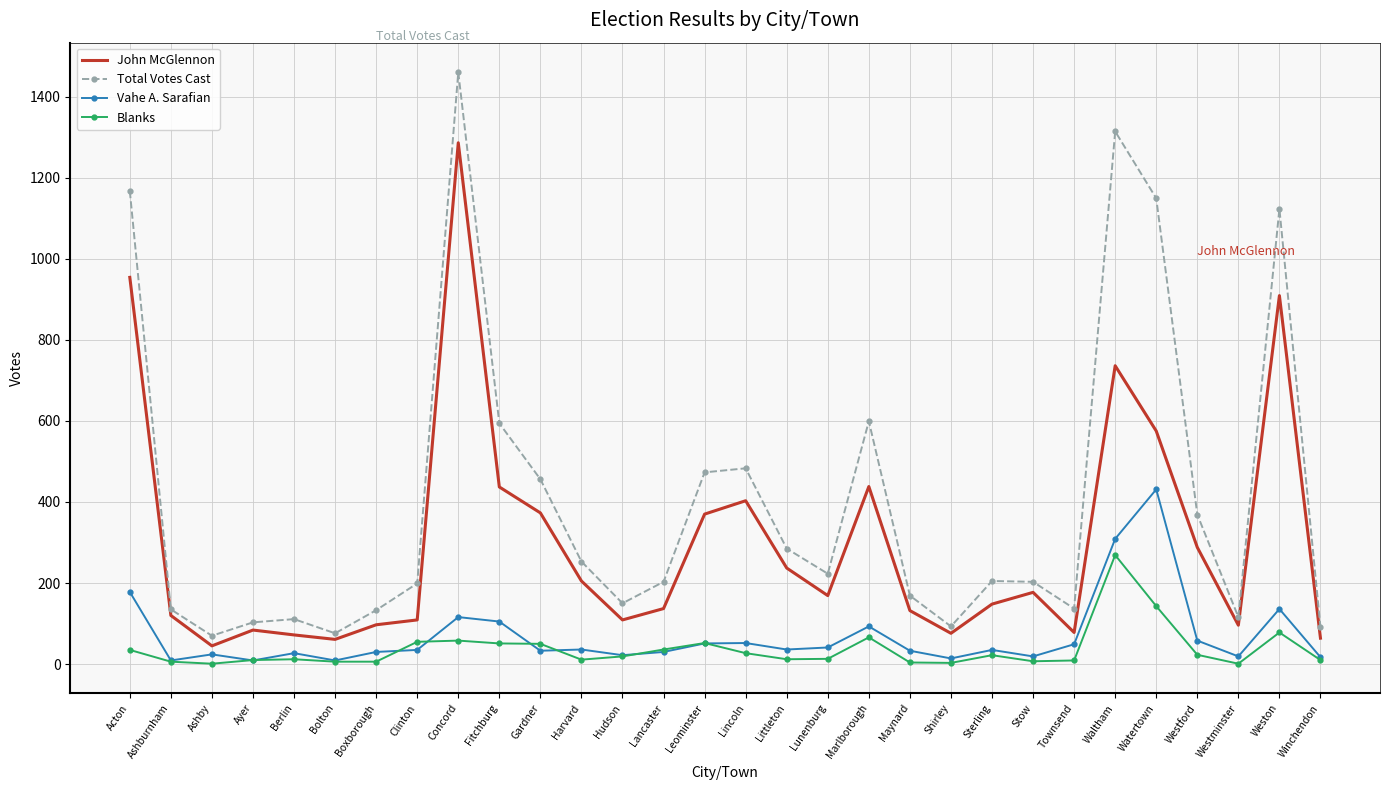

True or false: Blanks has a value of 269 at Waltham.

True